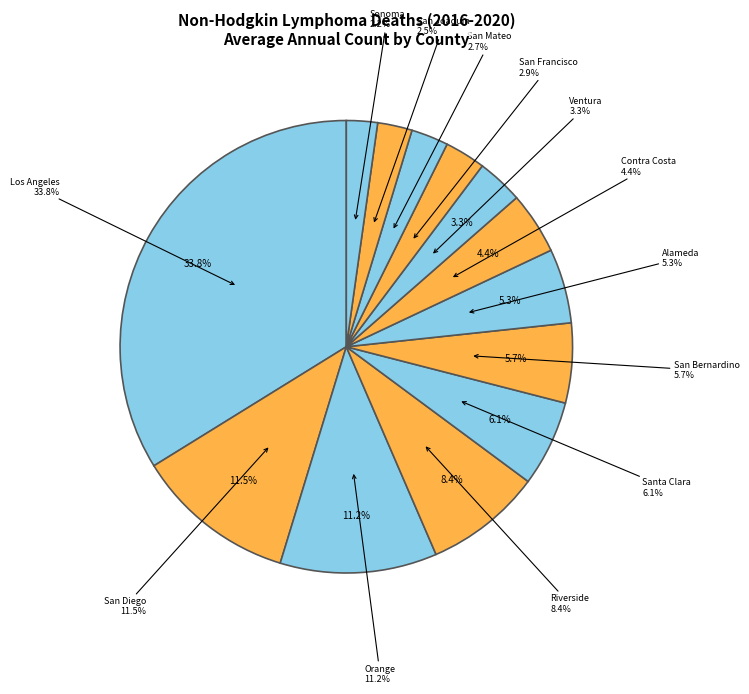

What is the total percentage of Orange County and San Diego County?

22.7%